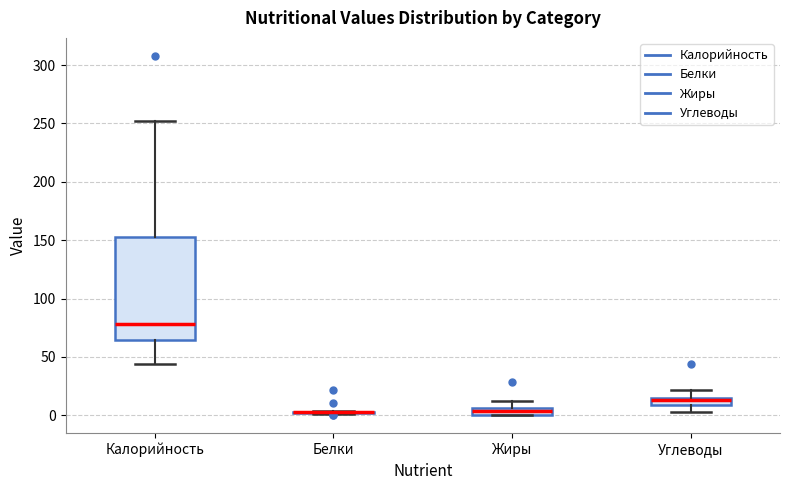

Which box is the tallest, from its lower edge to its upper edge?

Калорийность